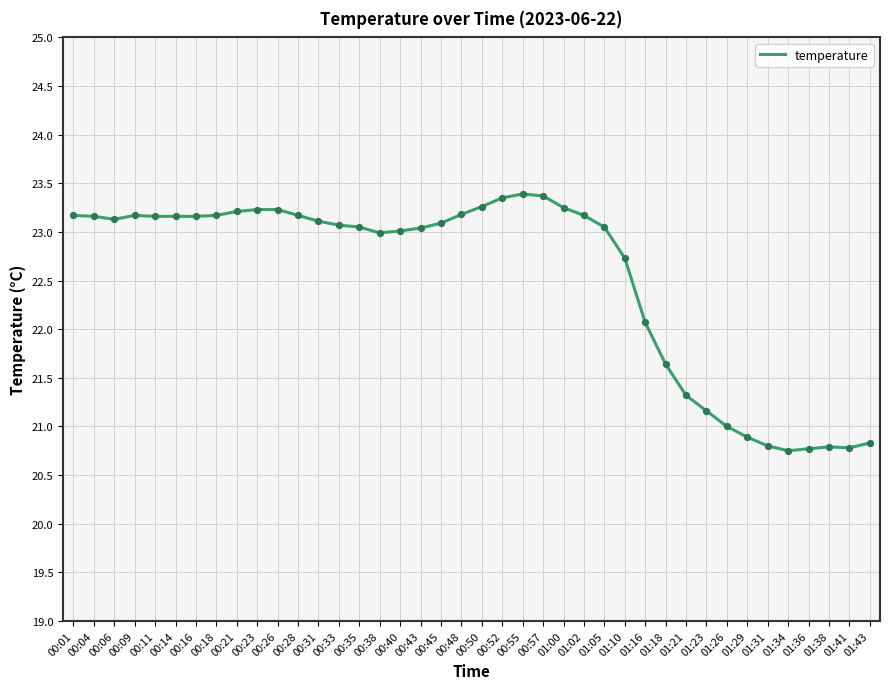

What is the ratio of the value at 01:38 to the value at 00:43?

0.9